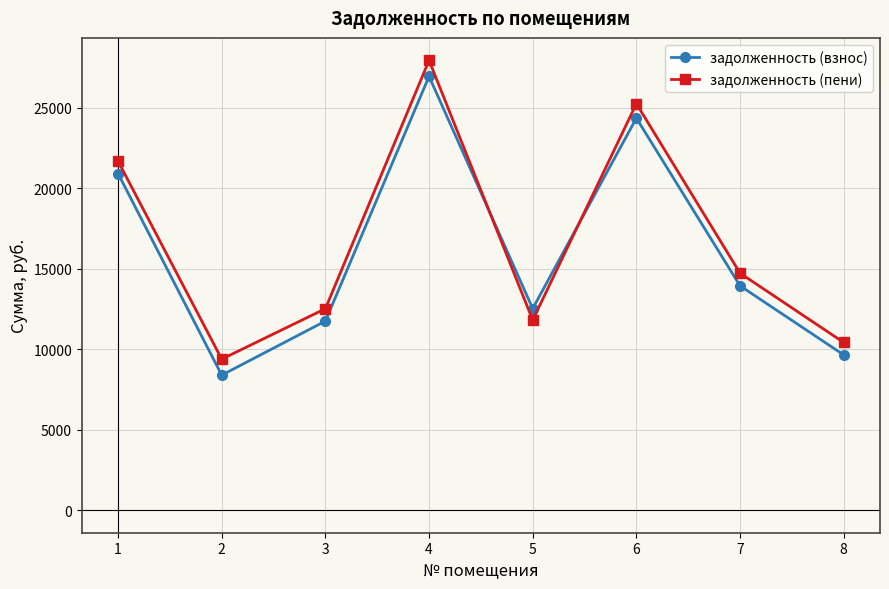

Is it true that задолженность (пени) equals 16850.3 at 8?

False